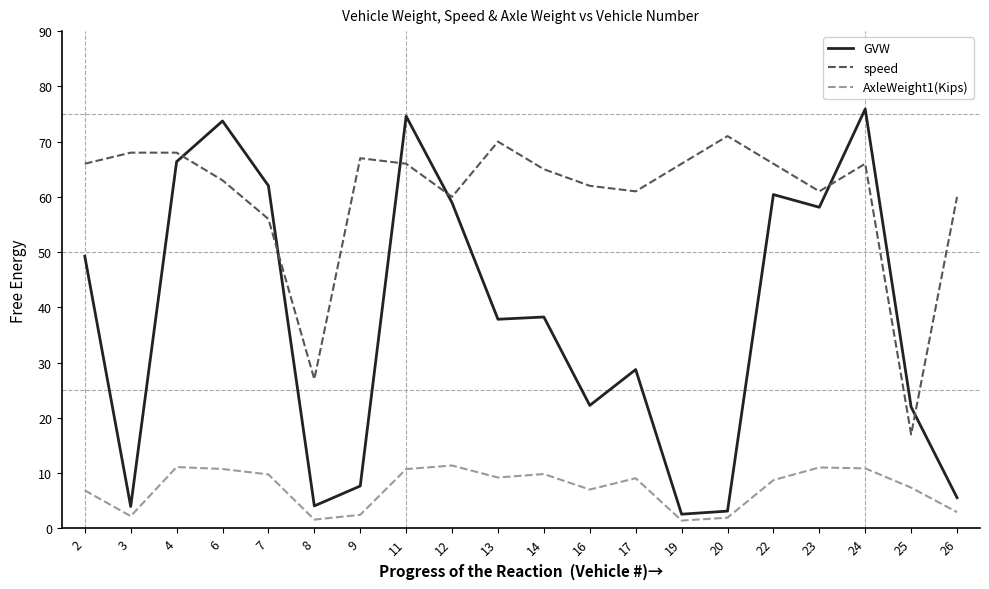

What value does the speed series have at 16?

62.0